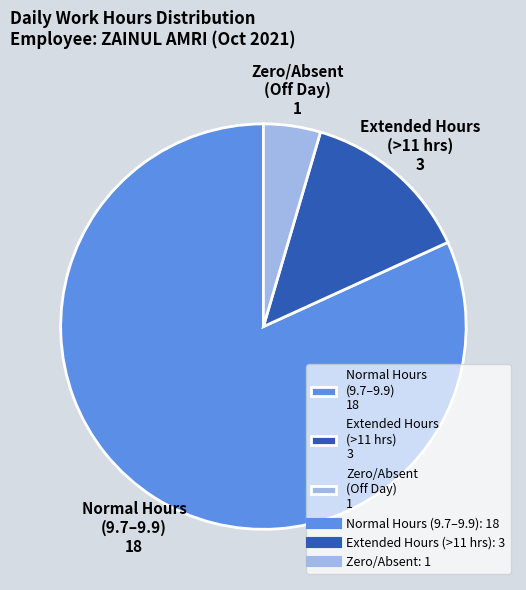

Approximately how many times larger is the value at Normal Hours (9.7–9.9) 18 compared to Extended Hours (>11 hrs) 3?

6.0